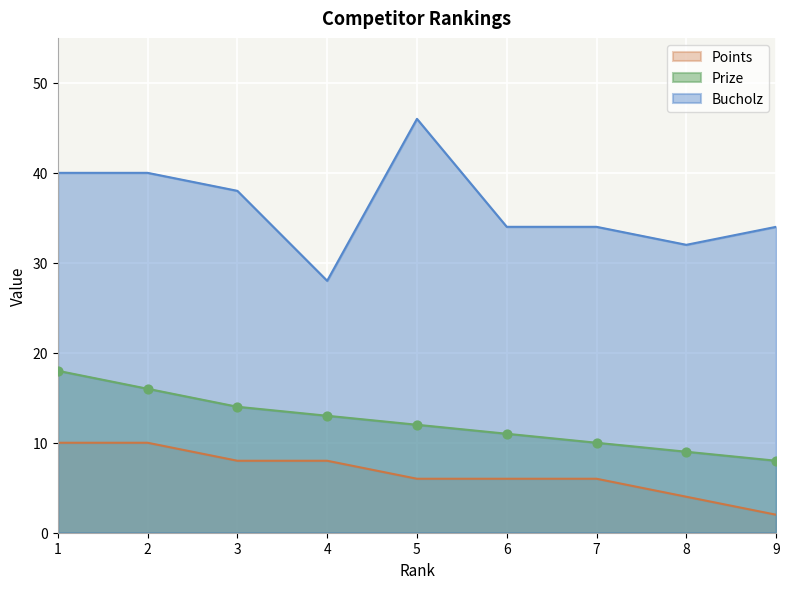

What are all the series names shown in the legend?

Points, Prize, Bucholz